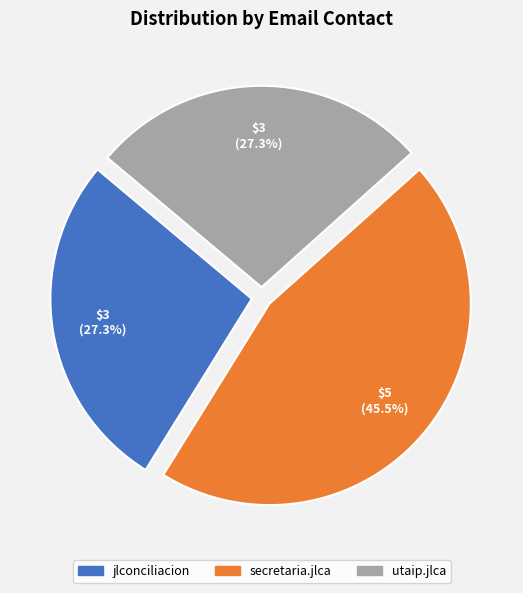

To the nearest percent, what is the difference between the largest and smallest slice percentages?

18%